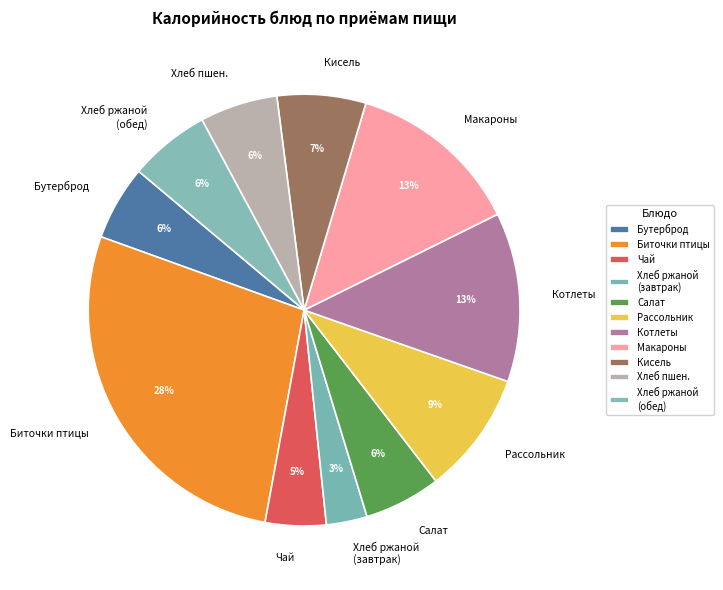

What percentage is the Хлеб ржаной (завтрак) slice, to the nearest percent?

3%